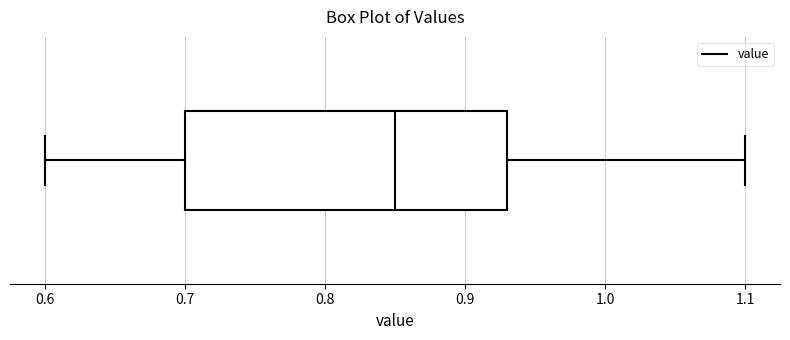

Transcribe this box plot: give where the median line is, the range the box spans, and where the two whiskers end, as read against the x-axis. The values are not printed on the chart, so give them approximately, as read against the axis.

median 0.85, box 0.70 to 0.93, whiskers 0.60 to 1.10